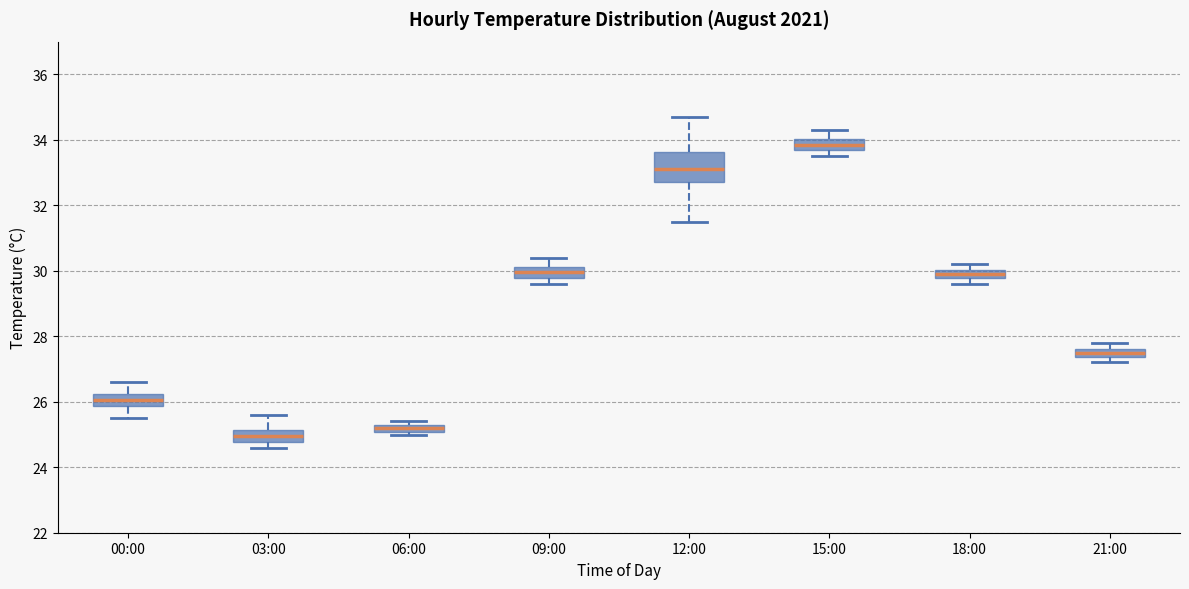

Which box's median line is the lowest?

03:00